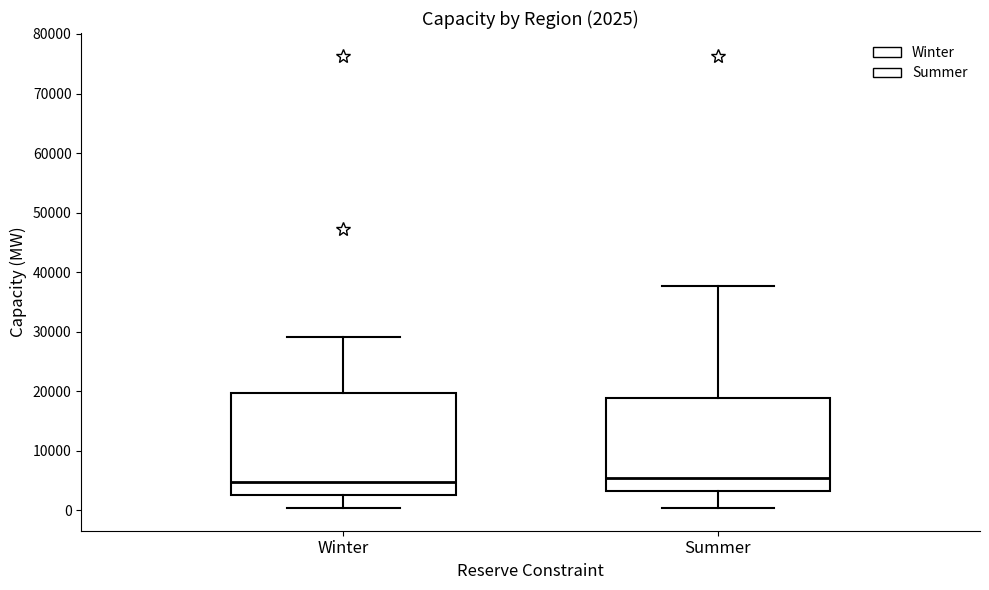

Comparing the boxes themselves (not the whiskers), which one is the tallest?

Winter